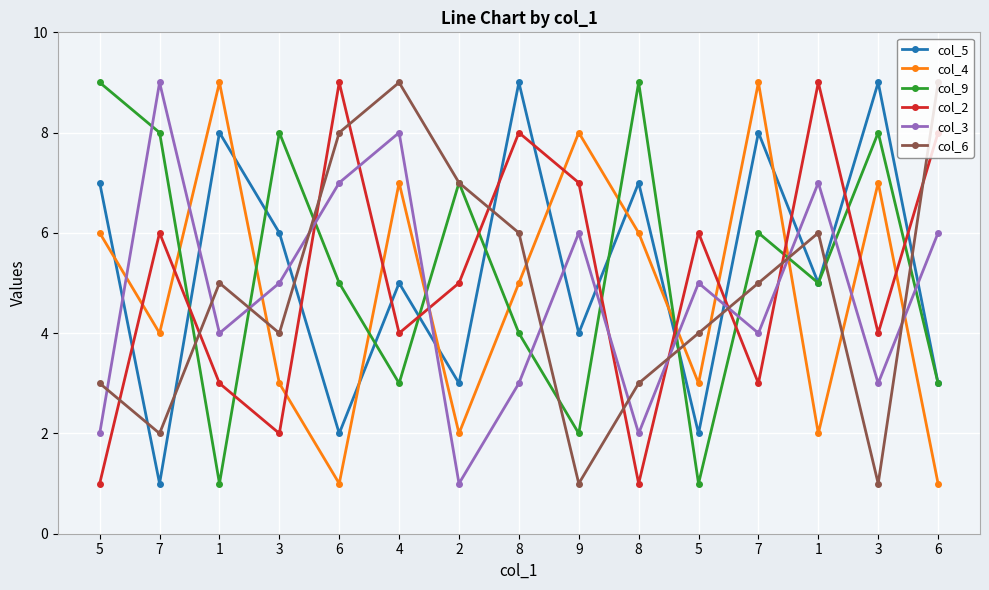

True or false: col_5 has more than 2 points higher than both neighbors.

True